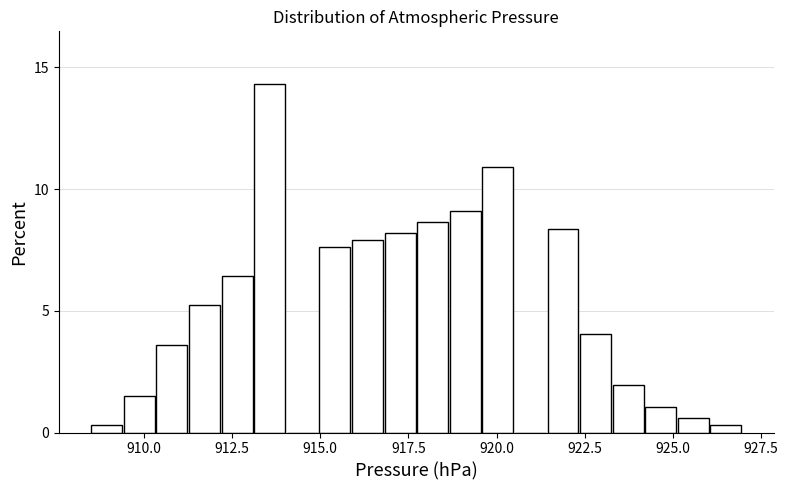

Read against the x-axis, roughly where is the centre of the tallest bar?

913.5